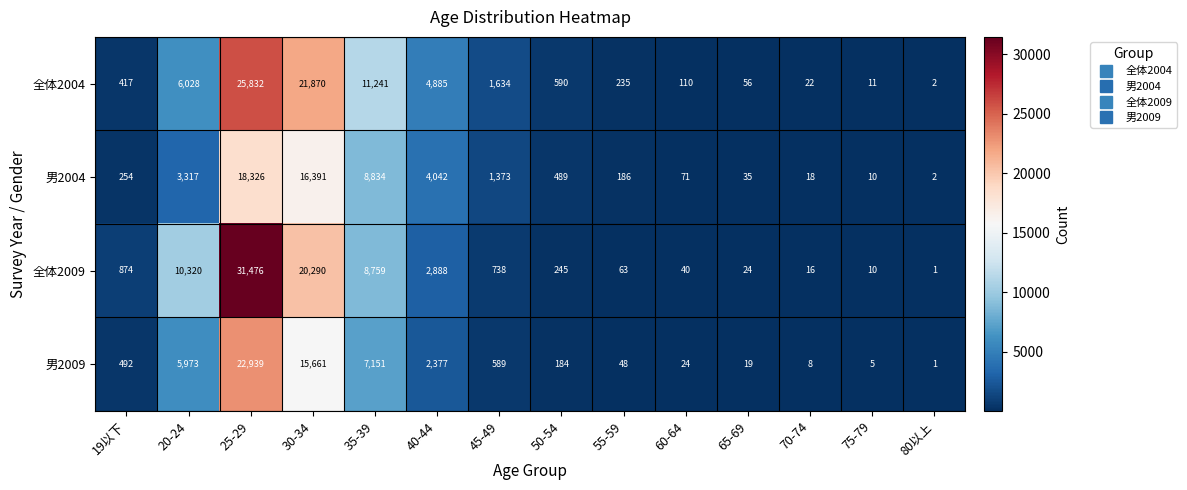

At which category does the chart reach its minimum across all series?

80以上